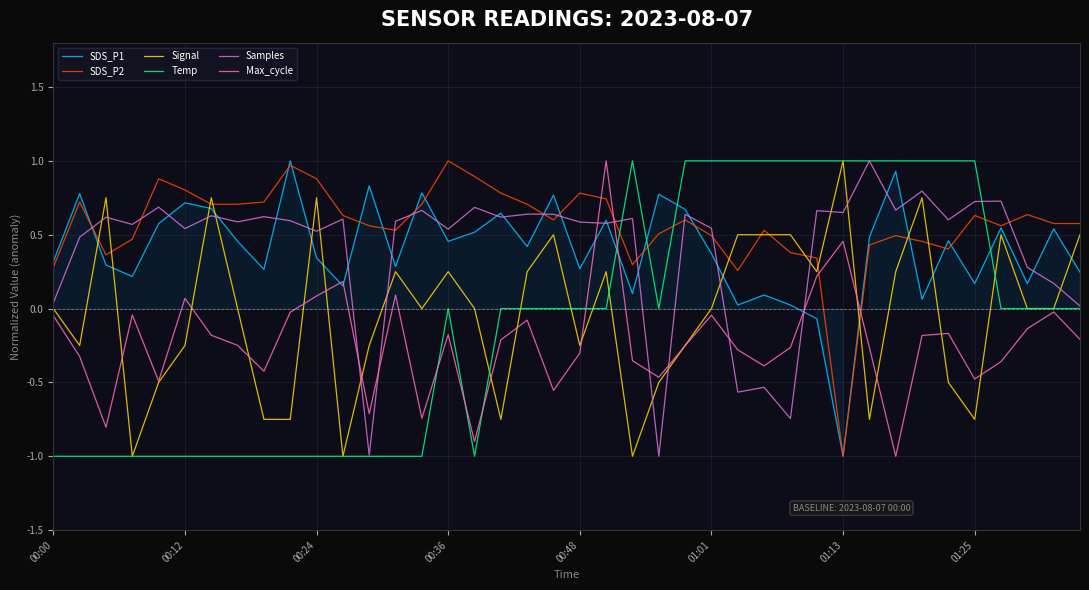

Which series has the largest range (max minus min)?

SDS_P1